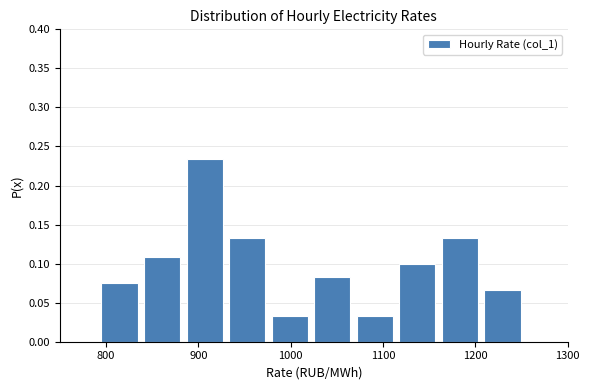

Reading left to right, list every bar in this chart as the range it spans on the x-axis followed by its height. Neither the bar edges nor the heights are printed on the chart, so give them approximately, as read against the axes.

790 to 840: 0.075
840 to 890: 0.110
890 to 930: 0.235
930 to 980: 0.135
980 to 1030: 0.035
1030 to 1070: 0.085
1070 to 1120: 0.035
1120 to 1160: 0.100
1160 to 1210: 0.135
1210 to 1260: 0.065